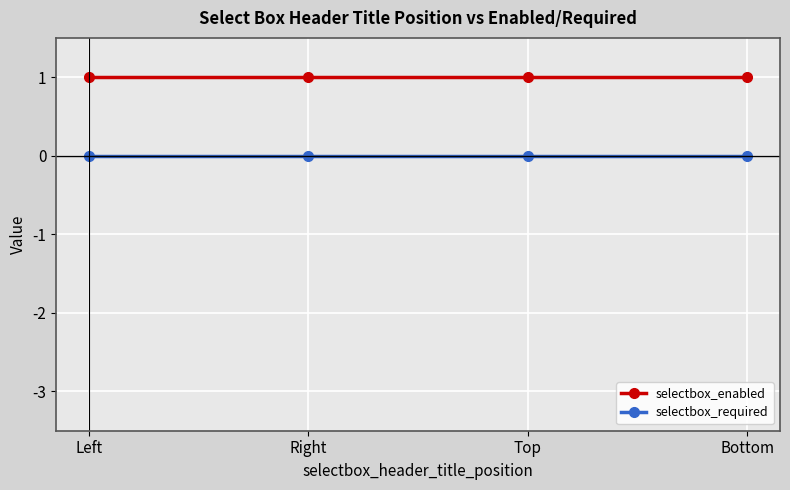

What position from the left is Right?

2